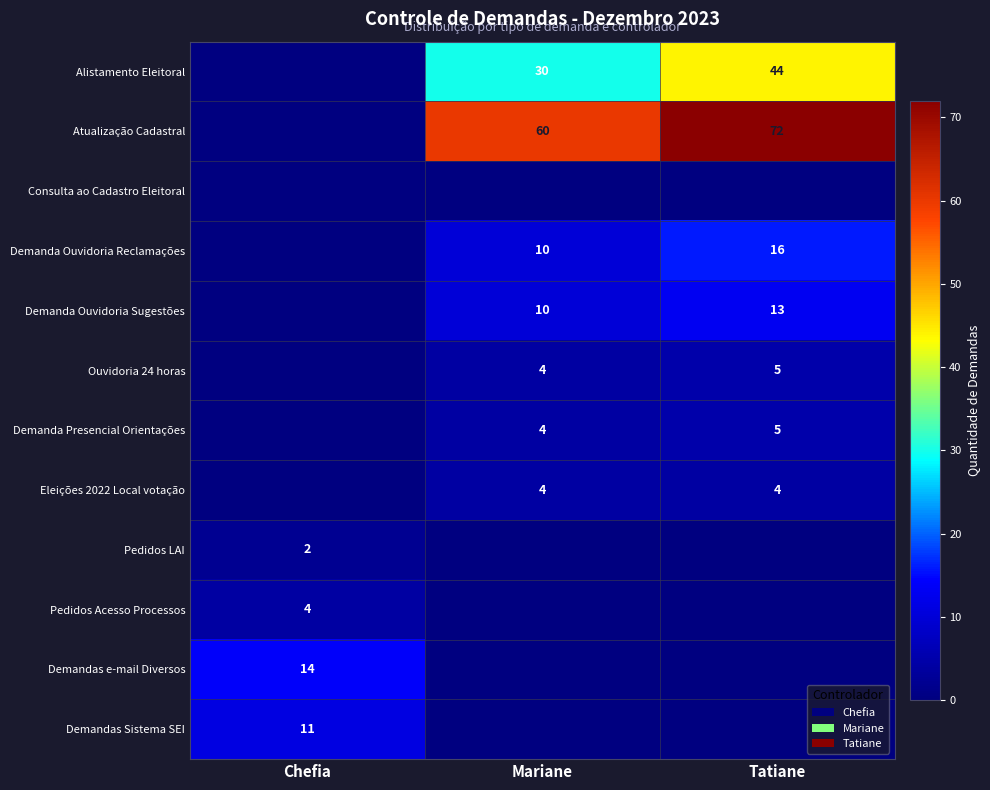

Is it true that Demanda Ouvidoria Sugestões equals 13 at Tatiane?

True